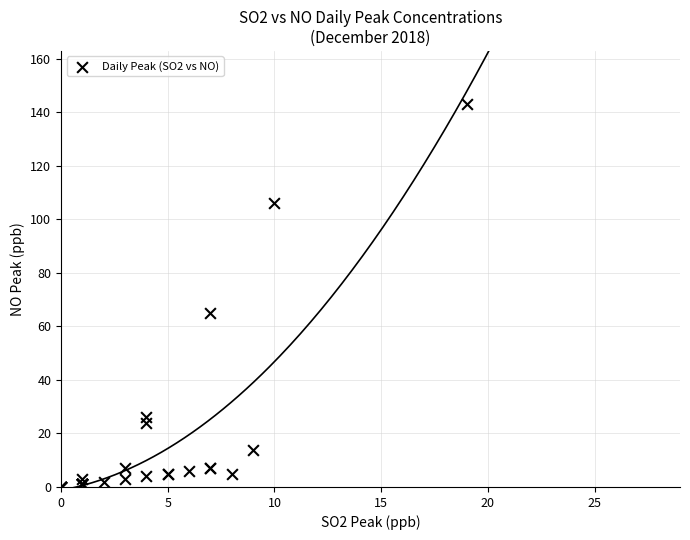

What Y value in the scatter plot is closest to 71?

65